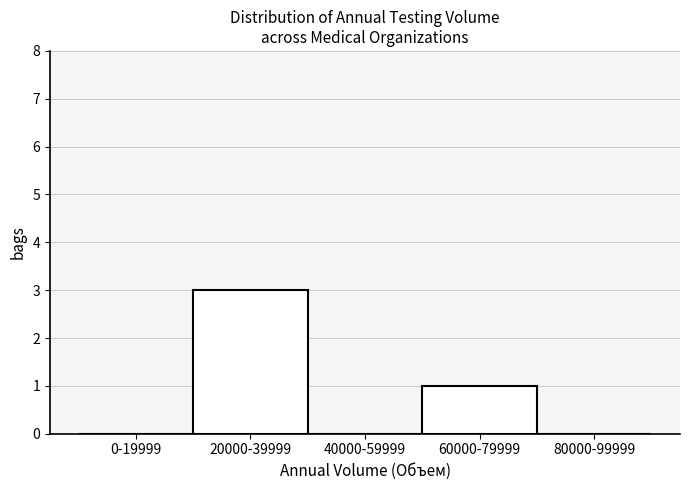

Reading left to right, extract all data points from this chart.

0-19999=0	20000-39999=3	40000-59999=0	60000-79999=1	80000-99999=0